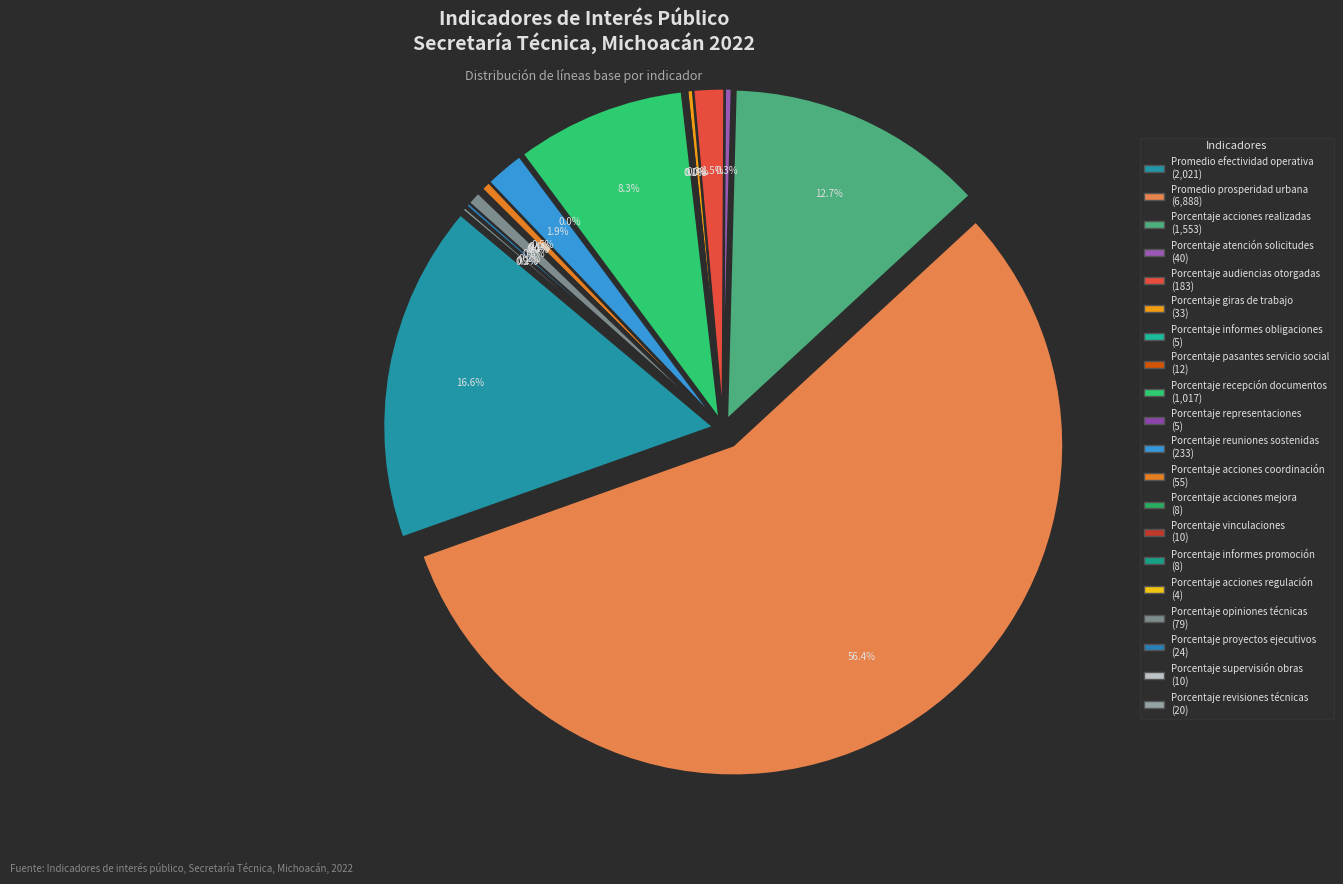

True or false: Porcentaje giras de trabajo accounts for 0% of the total.

True